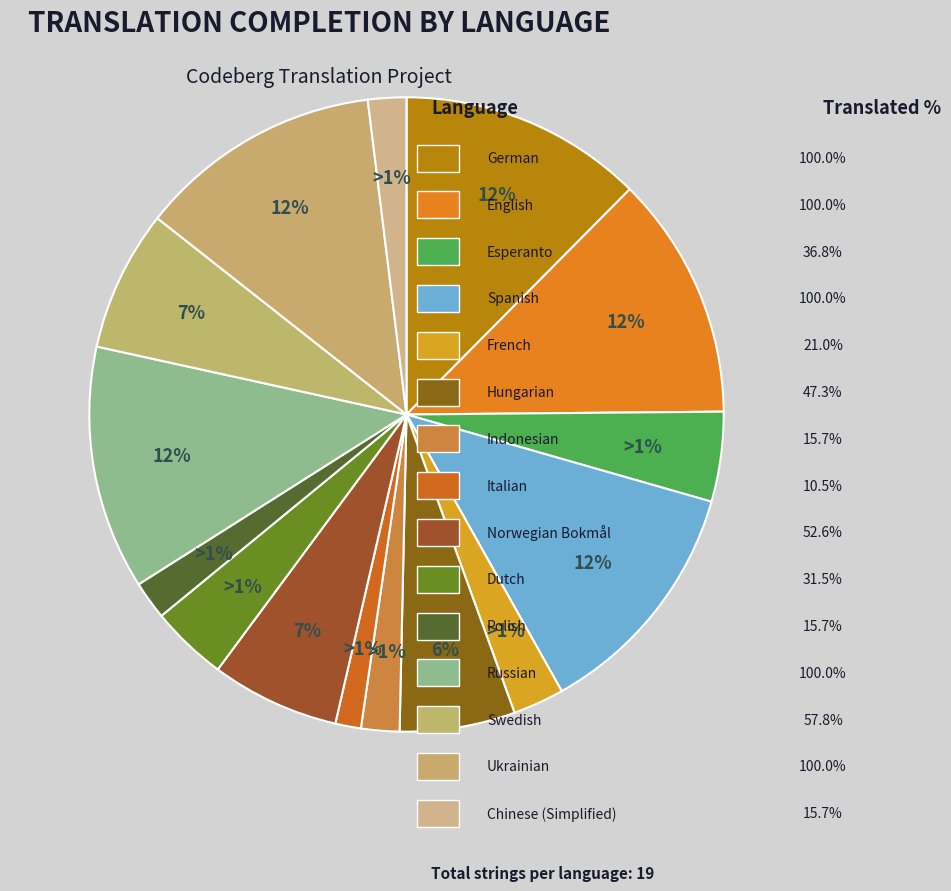

Count the number of slices in the pie.

15